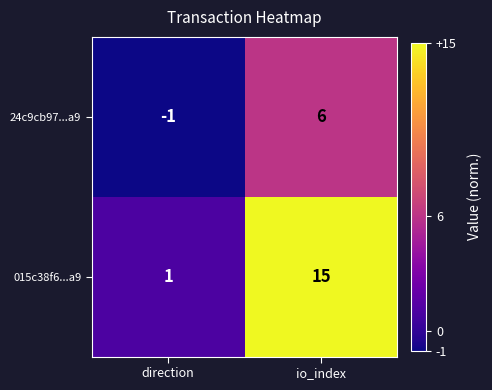

At which category is the sum across all series the highest?

io_index